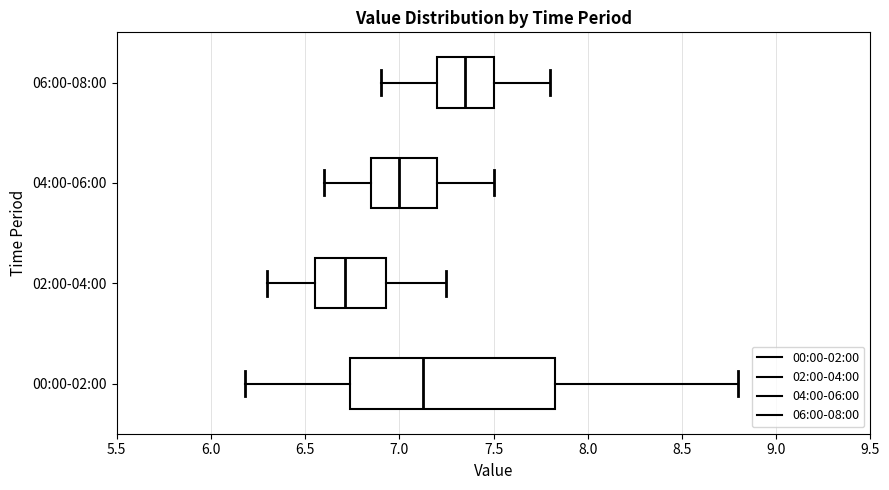

Which box is the widest, from its left edge to its right edge?

00:00-02:00